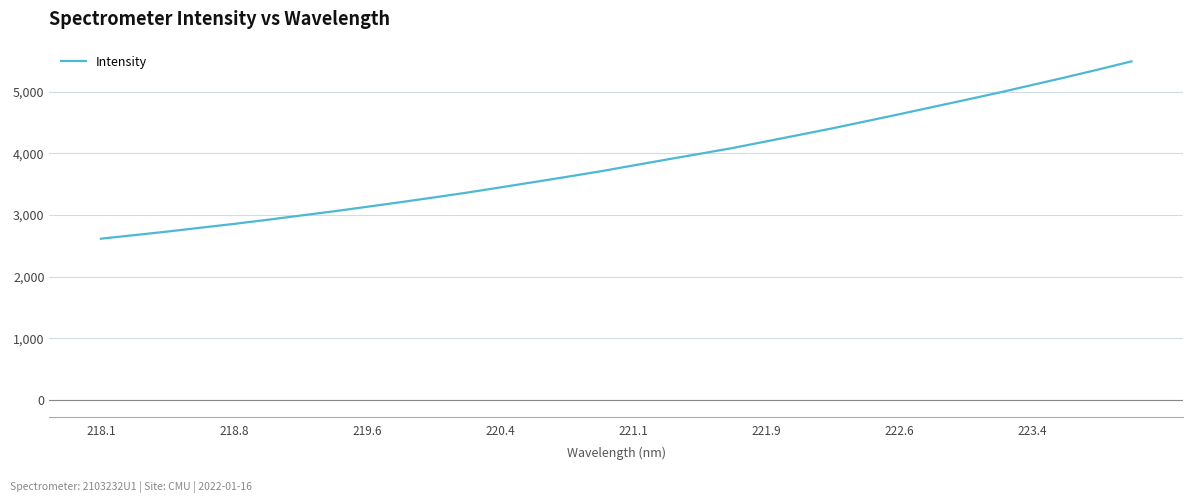

What is the average value?

3861.2